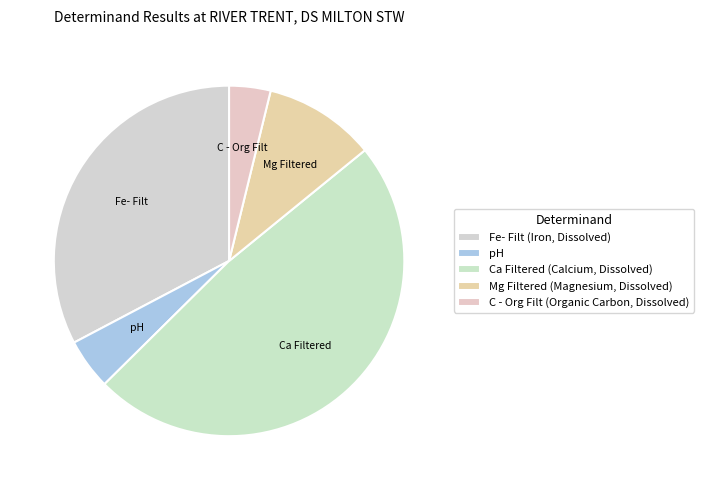

Is there any slice that represents more than half of the pie?

No